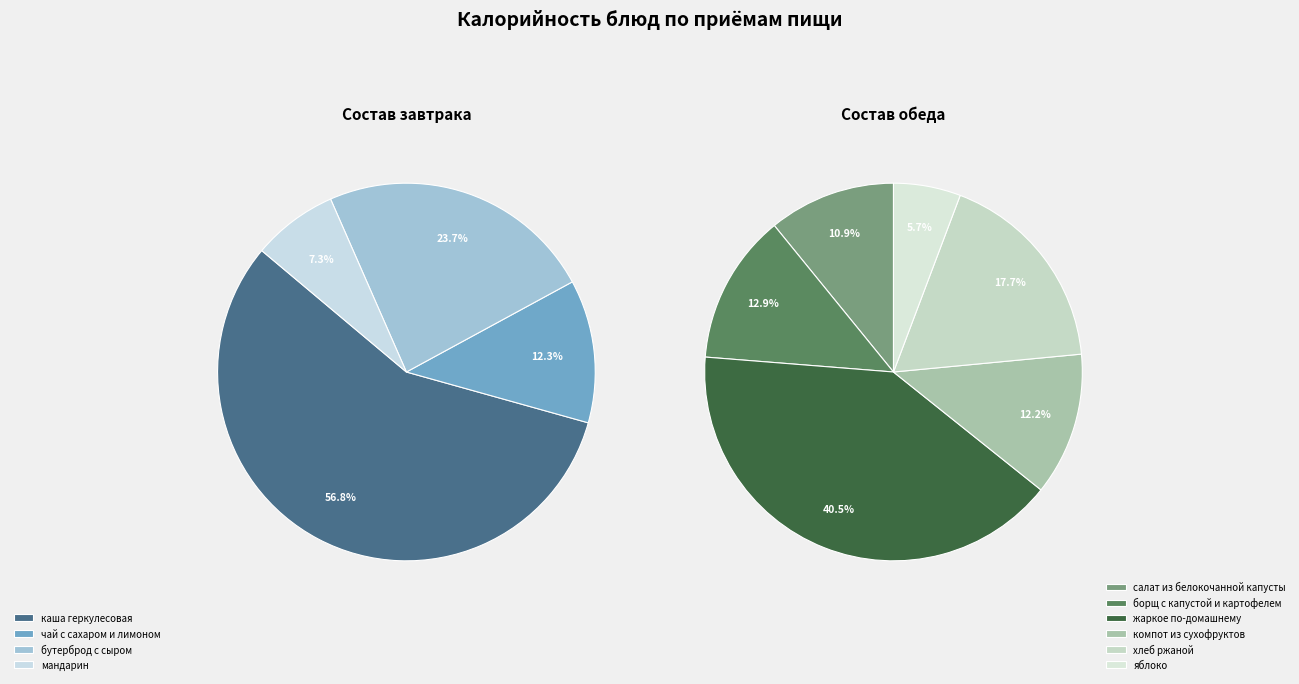

What is the change in value from компот из сухофруктов to яблоко?

-52.0